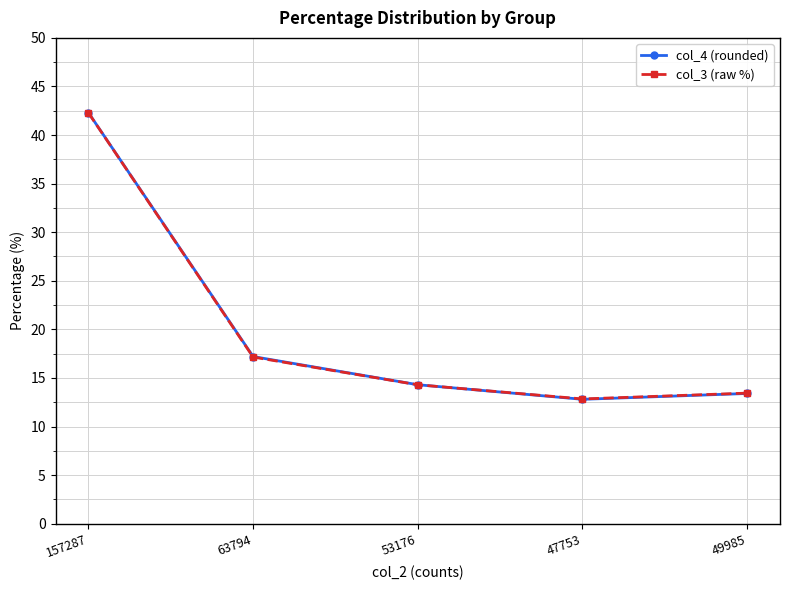

Which series has the widest spread of values?

col_4 (rounded)